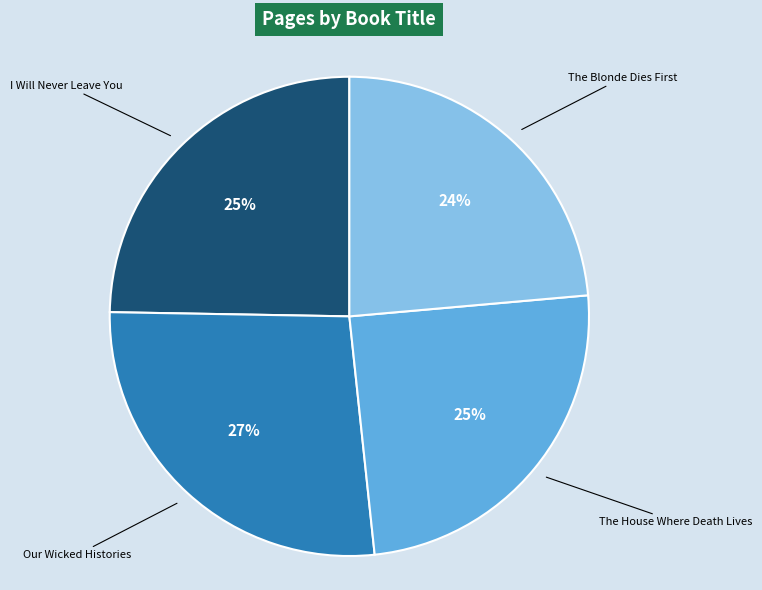

Do The House Where Death Lives and I Will Never Leave You together represent more than half of the pie?

No